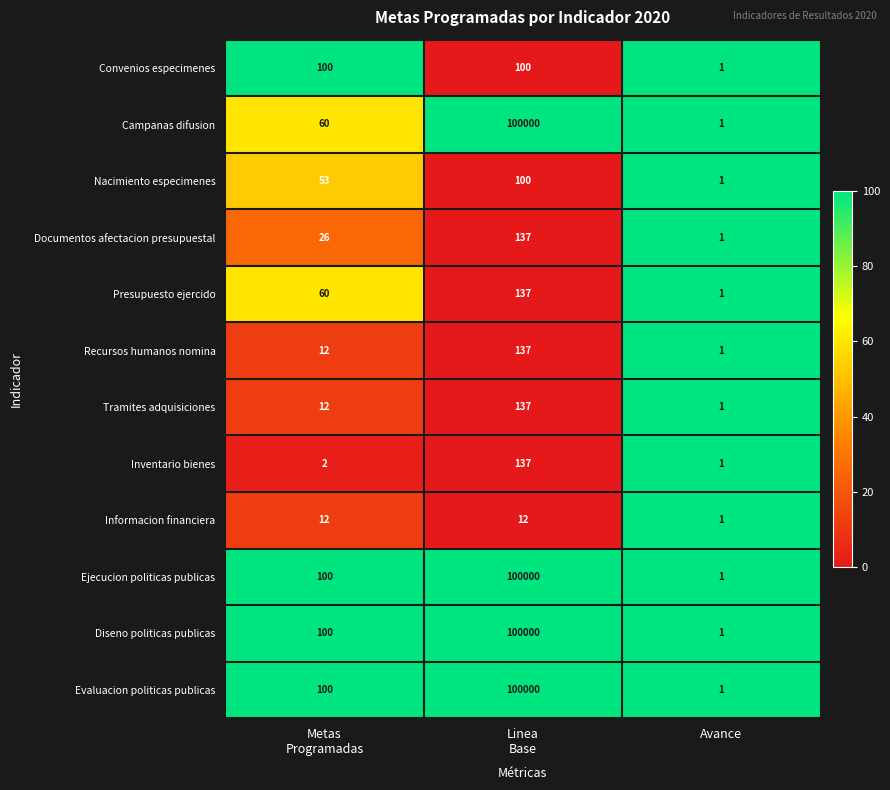

What is the greatest value displayed?

100000